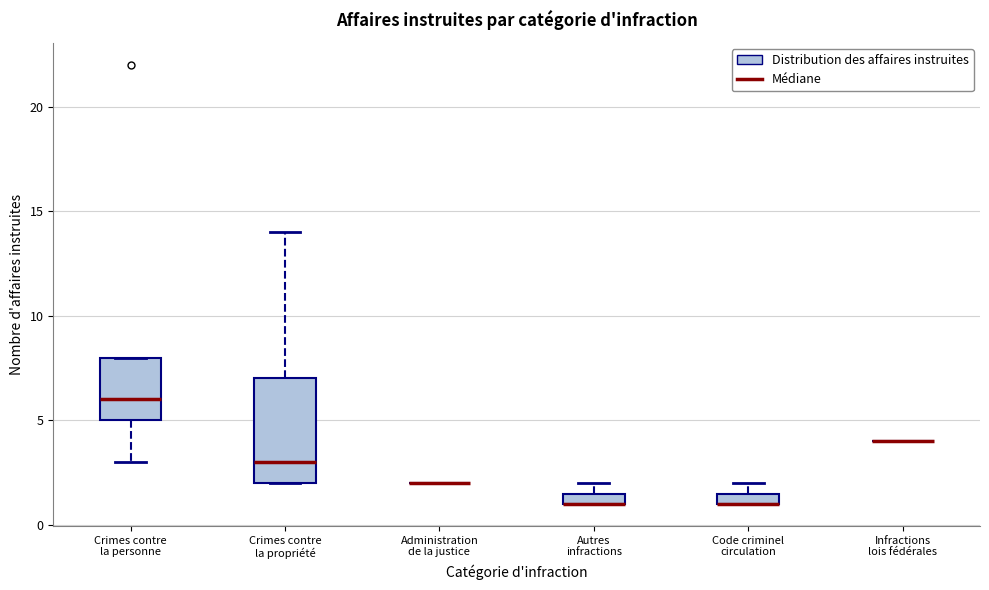

Which box is the tallest, from its lower edge to its upper edge?

Crimes contre la propriété